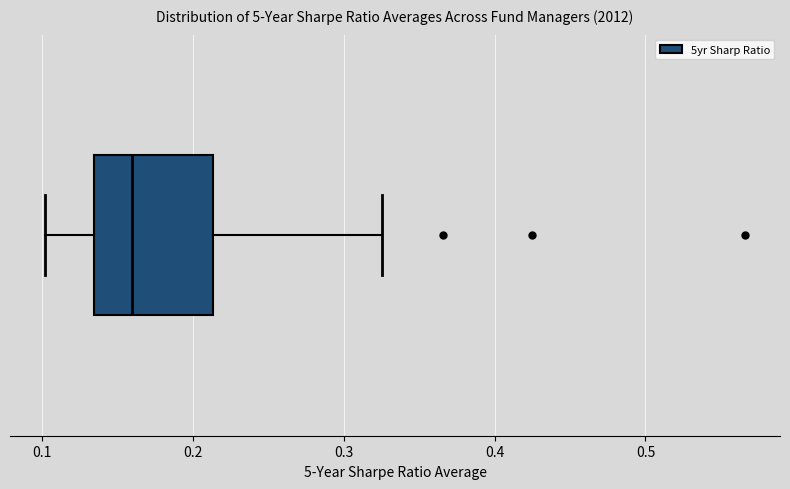

Transcribe this box plot: give where the median line is, the range the box spans, and where the two whiskers end, as read against the x-axis. The values are not printed on the chart, so give them approximately, as read against the axis.

median 0.16, box 0.13 to 0.21, whiskers 0.10 to 0.33